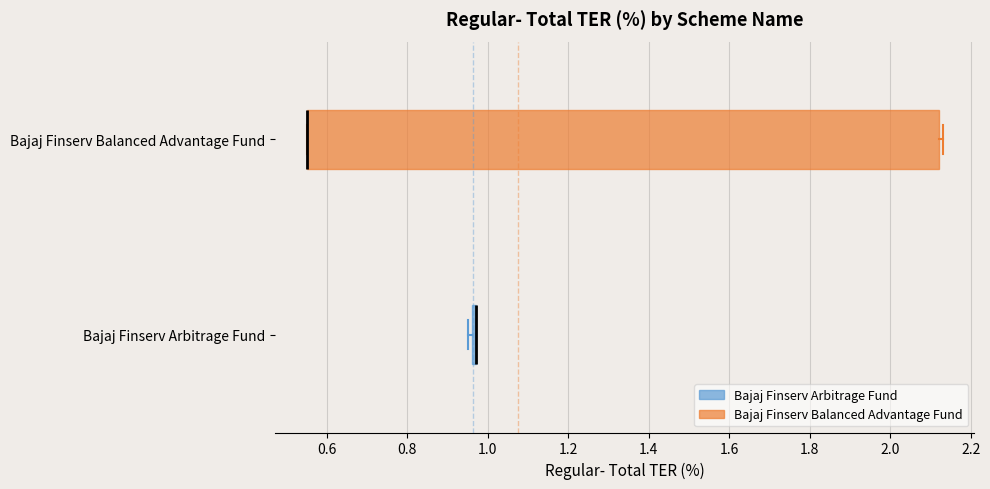

Reading bottom to top, transcribe this box plot: for each box, give where its median line is, the range the box spans, and where its two whiskers end, as read against the x-axis. The values are not printed on the chart, so give them approximately, as read against the axis.

Bajaj Finserv Arbitrage Fund: box collapsed to a line at 0.98, whiskers 0.96 to 0.98
Bajaj Finserv Balanced Advantage Fund: median 0.56 (drawn on the box's left edge), box 0.56 to 2.12, whiskers 0.56 to 2.14